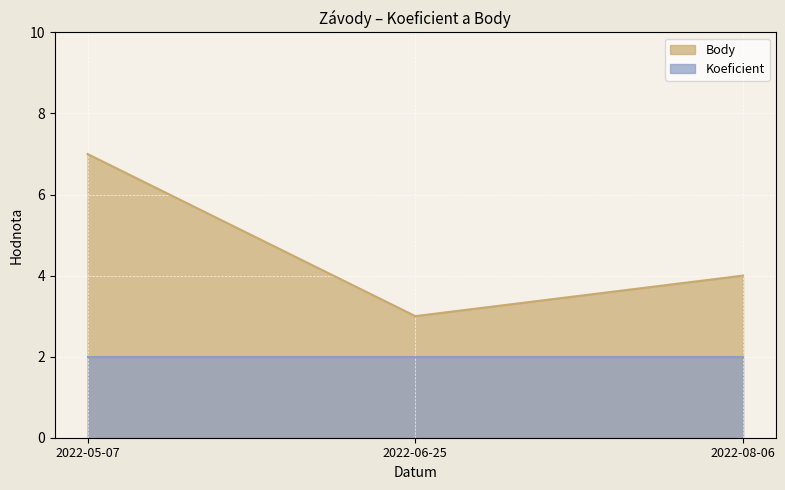

What is the average value?

5